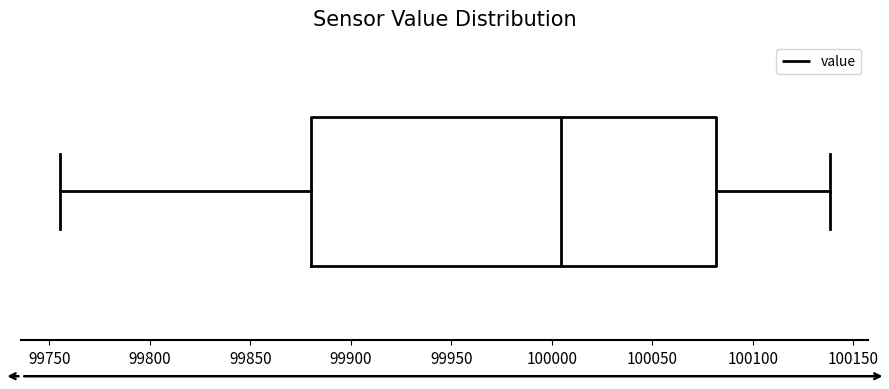

Where does the right whisker of the box end on the x-axis? The values are not printed on the chart, so give them approximately, as read against the axis.

100140